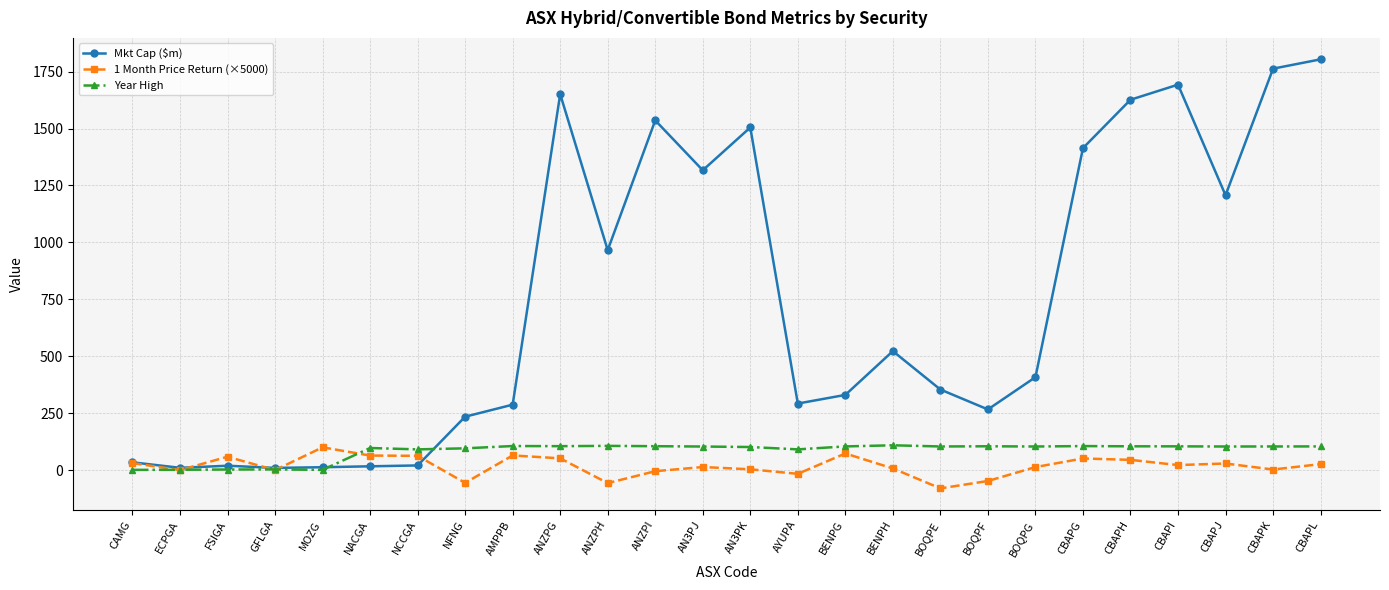

After their last crossing, which series has the higher values: 1 Month Price Return (×5000) or Mkt Cap ($m)?

Mkt Cap ($m)